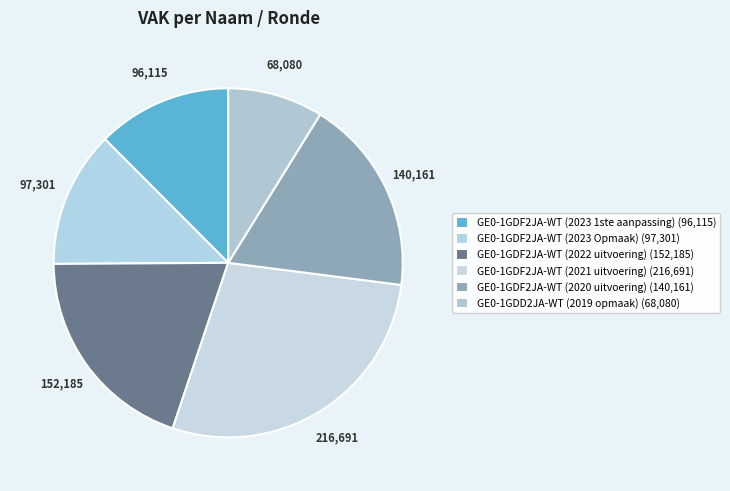

Rank the categories by value from lowest to highest.

GE0-1GDD2JA-WT (2019 opmaak), GE0-1GDF2JA-WT (2023 1ste aanpassing), GE0-1GDF2JA-WT (2023 Opmaak), GE0-1GDF2JA-WT (2020 uitvoering), GE0-1GDF2JA-WT (2022 uitvoering), GE0-1GDF2JA-WT (2021 uitvoering)